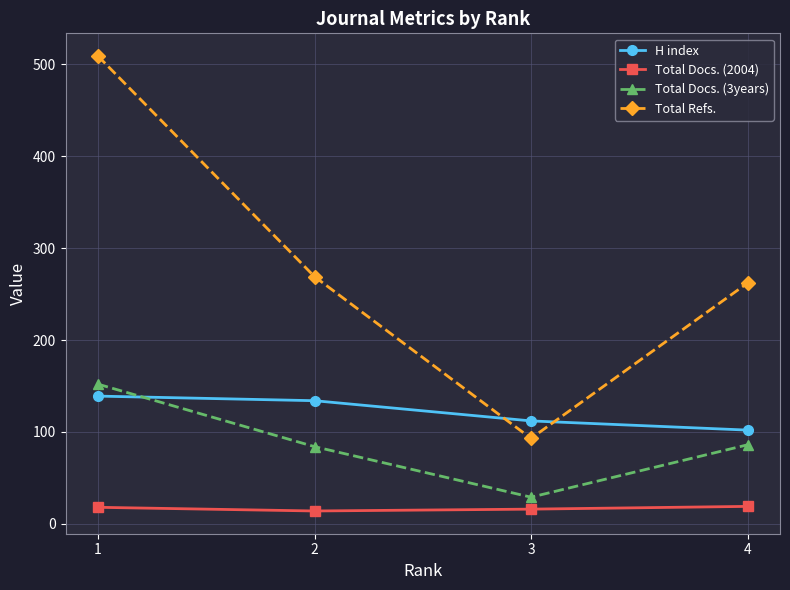

Does the chart have visible grid lines?

Yes